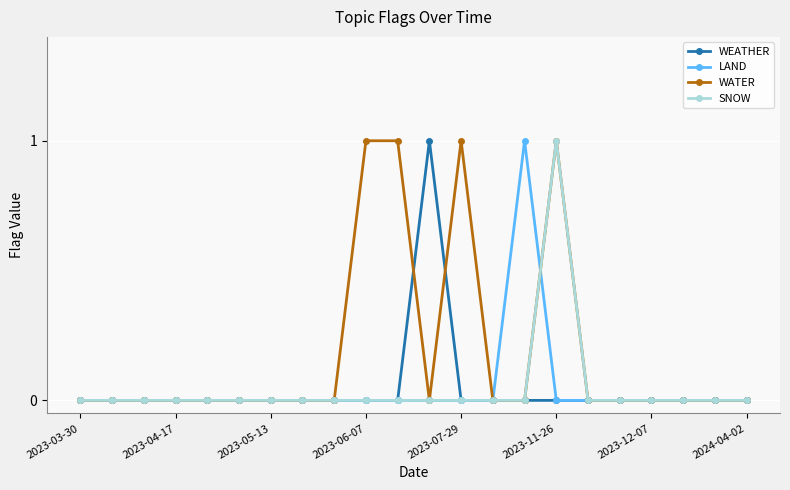

Which series has the largest total across all categories?

WATER